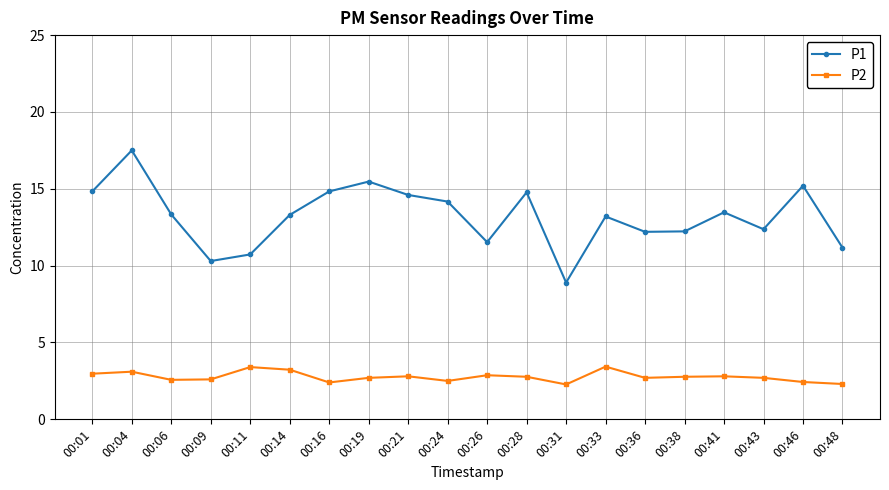

What are all the series names shown in the legend?

P1, P2